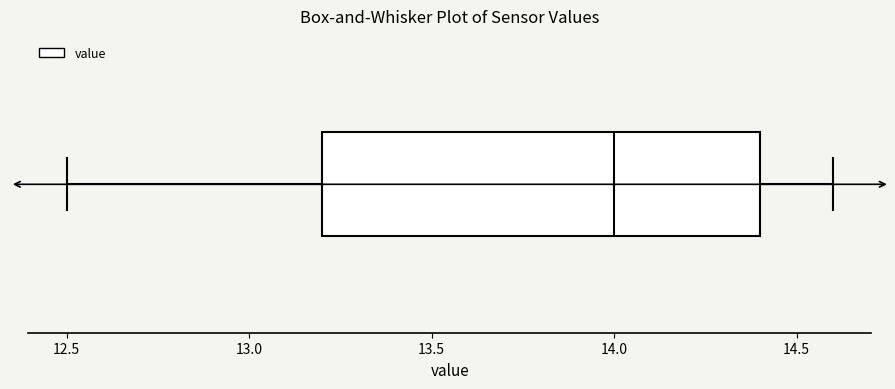

Read this box plot against the x-axis: the position of the median line, the range covered by the box, and the ends of both whiskers. The values are not printed on the chart, so give them approximately, as read against the axis.

median 14.0, box 13.2 to 14.4, whiskers 12.5 to 14.6